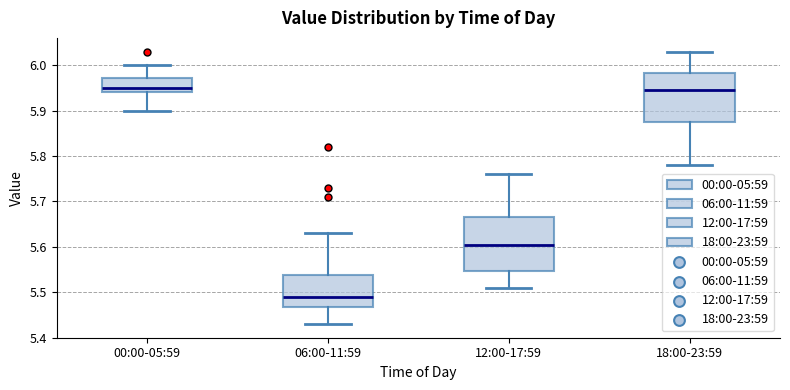

Reading left to right, transcribe this box plot: for each box, give where its median line is, the range the box spans, and where its two whiskers end, as read against the y-axis. The values are not printed on the chart, so give them approximately, as read against the axis.

00:00-05:59: median 5.95, box 5.94 to 5.97, whiskers 5.90 to 6.00
06:00-11:59: median 5.49, box 5.47 to 5.54, whiskers 5.43 to 5.63
12:00-17:59: median 5.61, box 5.55 to 5.67, whiskers 5.51 to 5.76
18:00-23:59: median 5.95, box 5.88 to 5.98, whiskers 5.78 to 6.03